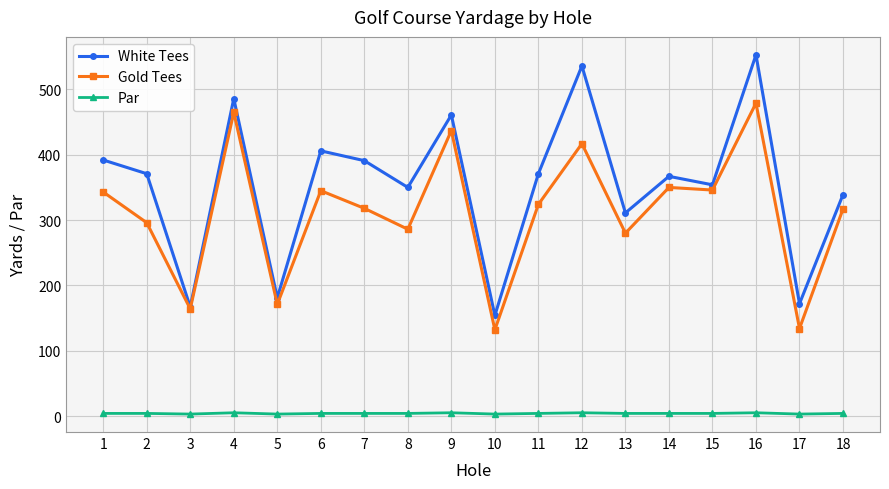

How many interior local valleys does the White Tees series have?

7